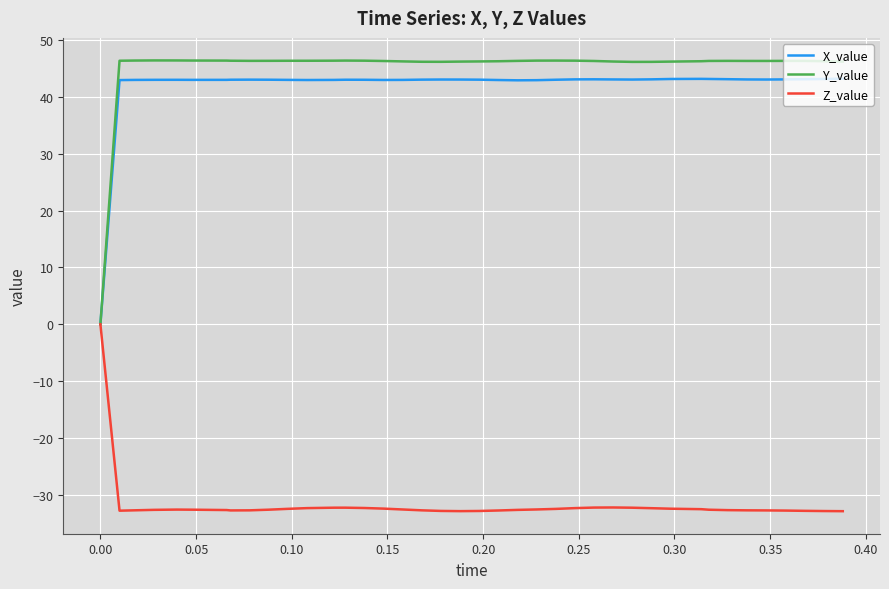

Is this an area chart (filled region under the line)?

No